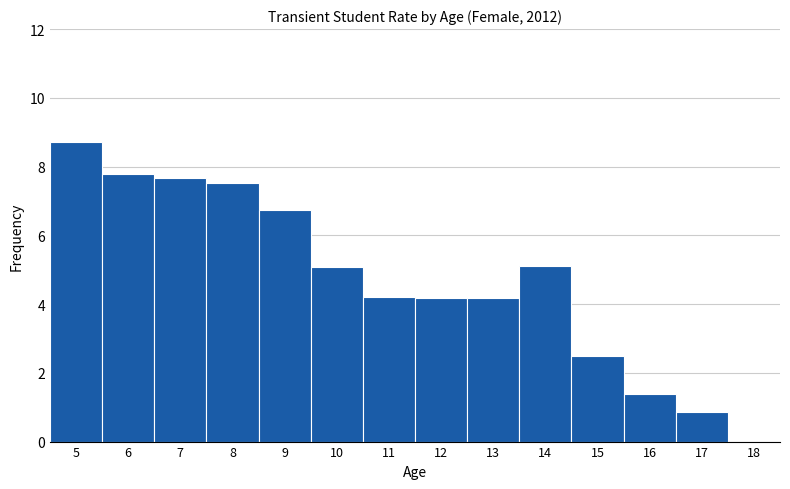

Reading left to right, transcribe all the data shown in this chart.

5=8.7	6=7.8	7=7.7	8=7.5	9=6.7	10=5.1	11=4.2	12=4.2	13=4.2	14=5.1	15=2.5	16=1.4	17=0.9	18=0.0